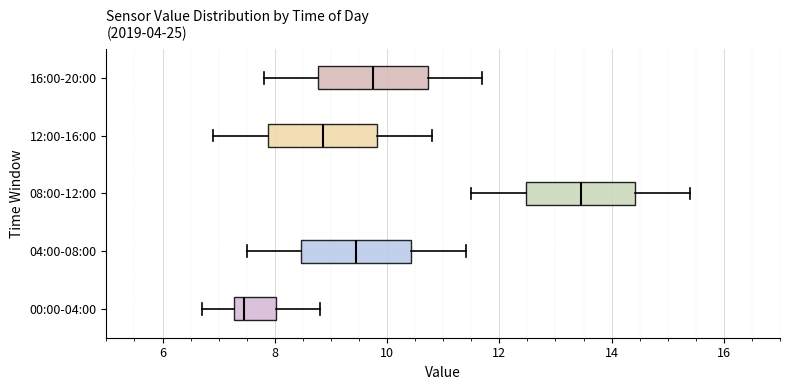

Where does the median line of the box for 08:00-12:00 sit on the x-axis? The values are not printed on the chart, so give them approximately, as read against the axis.

13.4